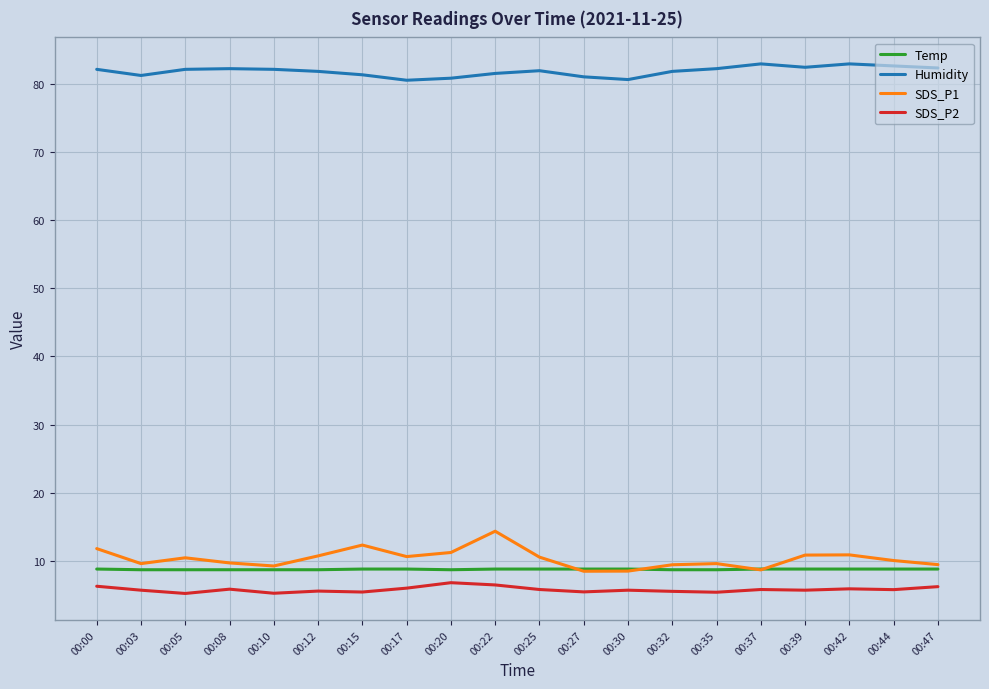

What are all the series names shown in the legend?

Temp, Humidity, SDS_P1, SDS_P2